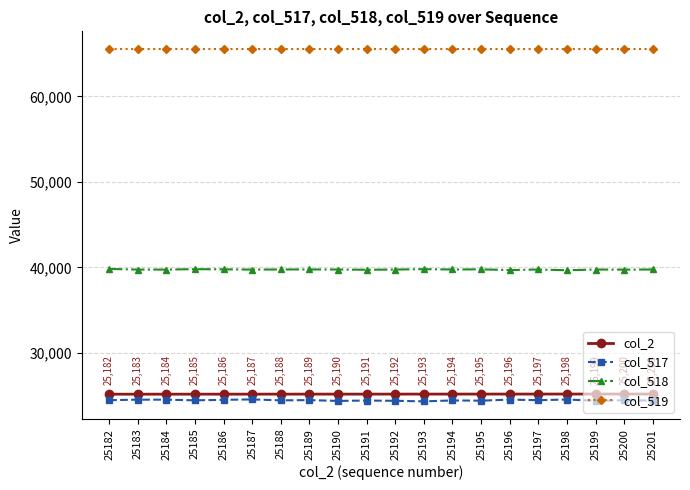

What is the sum of the col_519 values at 25185 and 25201?

131070